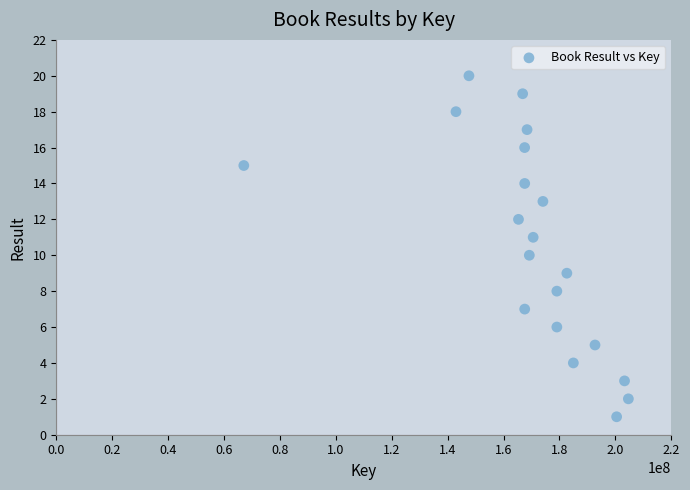

What is the range of Y values (max minus min)?

19